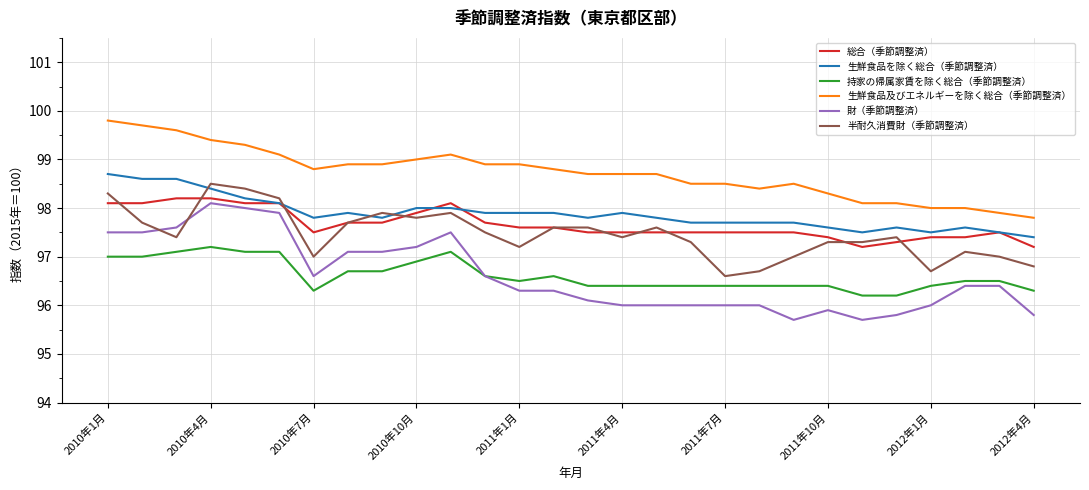

What is the maximum value for 財（季節調整済）?

98.1